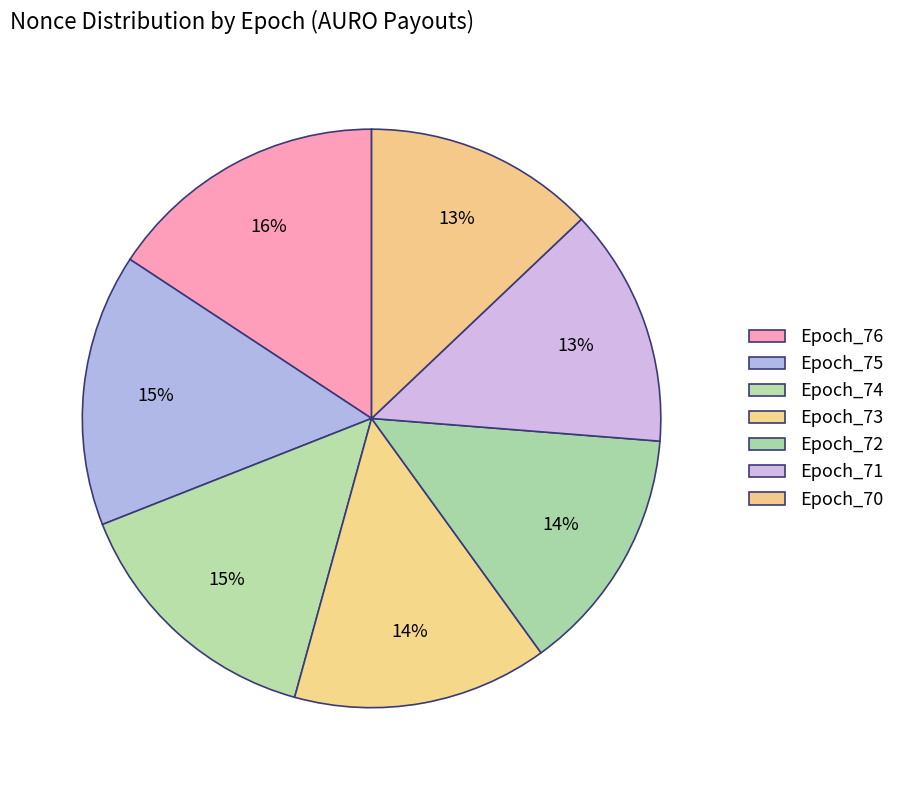

Between Epoch_72 and Epoch_76, which is larger?

Epoch_76